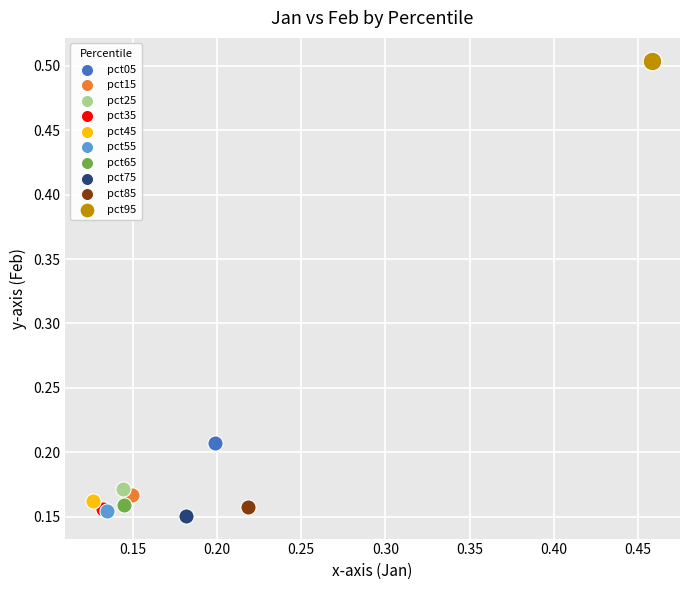

What are all the series names shown in the legend?

pct05, pct15, pct25, pct35, pct45, pct55, pct65, pct75, pct85, pct95